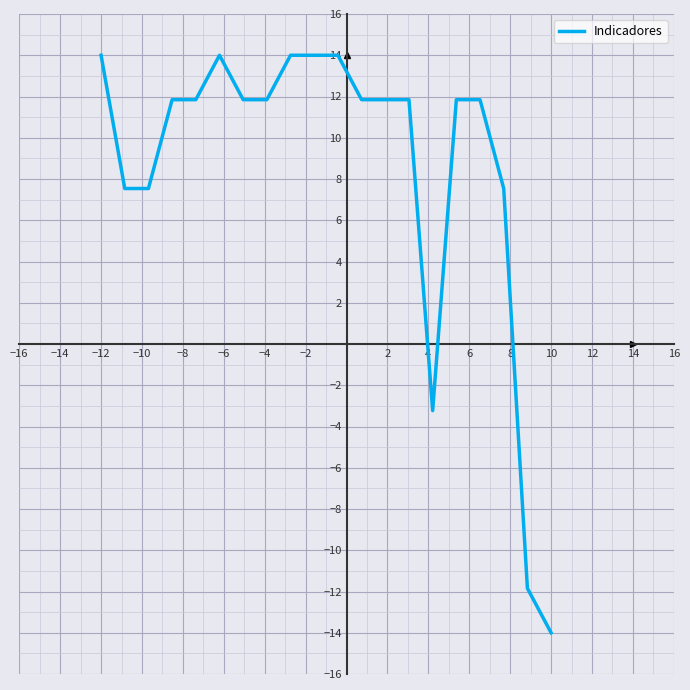

What is the difference between the maximum and minimum values?

28.0